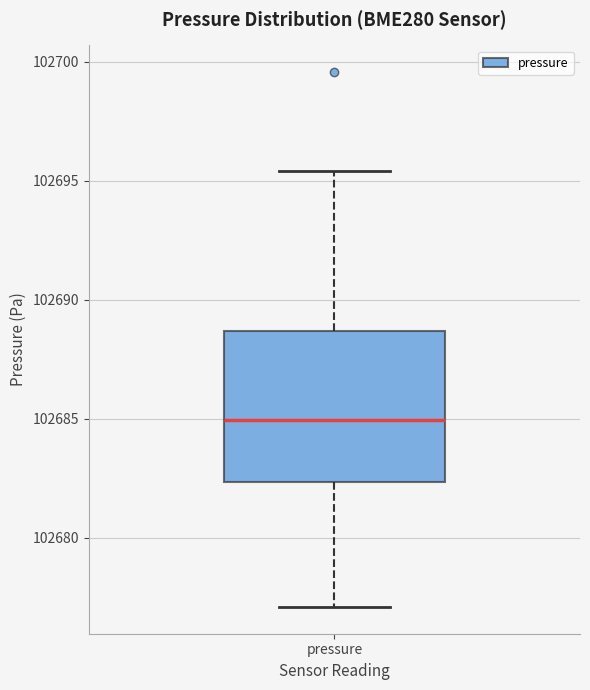

Where does the upper whisker of the box for pressure end on the y-axis? The values are not printed on the chart, so give them approximately, as read against the axis.

102695.5